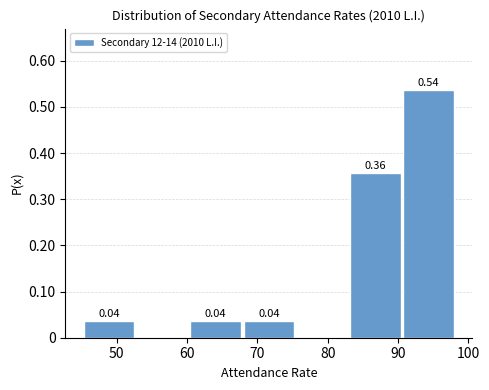

Which range on the x-axis has the tallest bar?

91 to 98